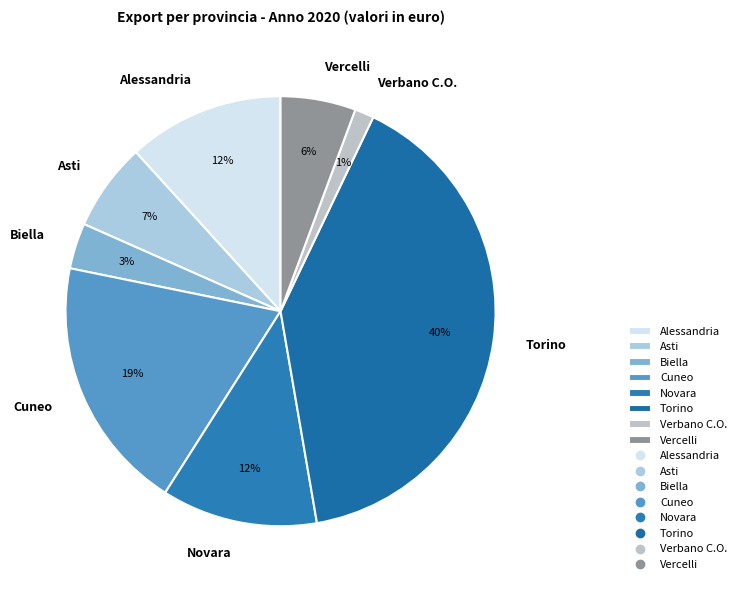

How many slices are in this pie chart?

8